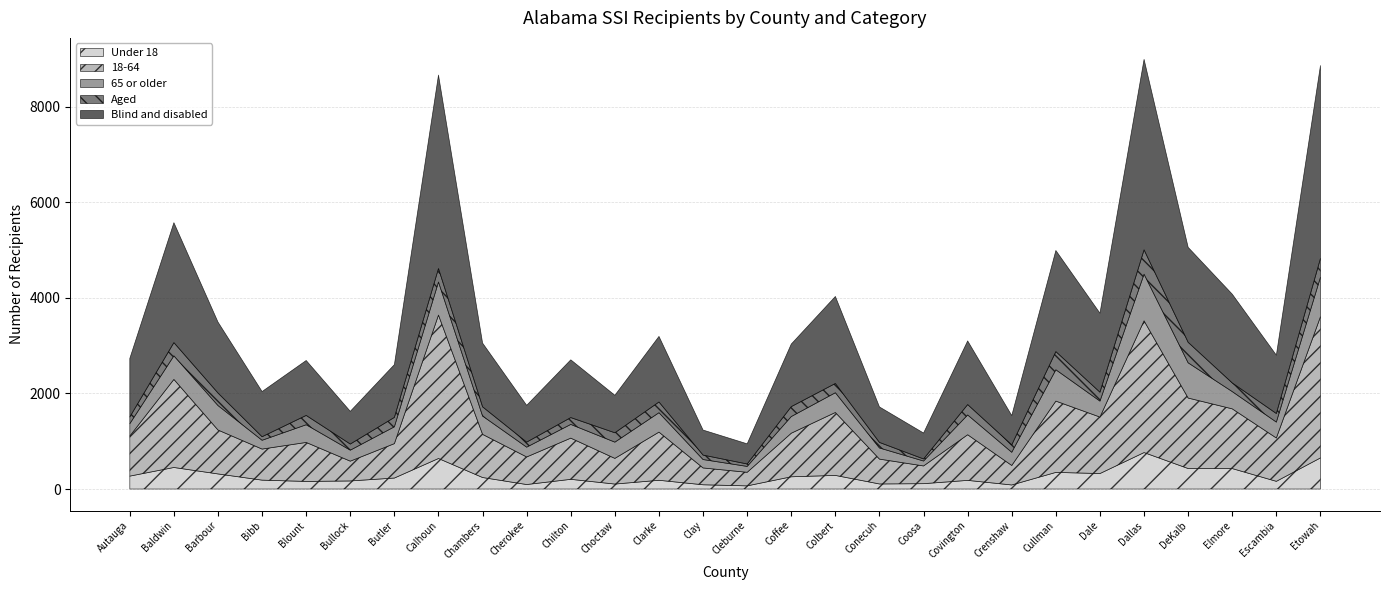

What is the label of the 23rd point from the left?

Dale